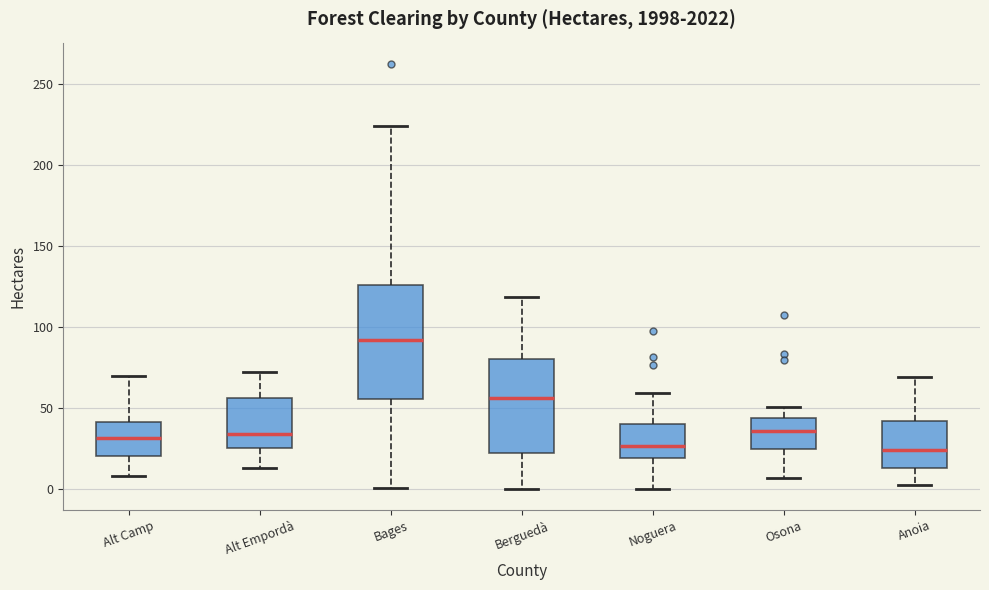

Reading left to right, transcribe this box plot: for each box, give where its median line is, the range the box spans, and where its two whiskers end, as read against the y-axis. The values are not printed on the chart, so give them approximately, as read against the axis.

Alt Camp: median 30, box 20 to 40, whiskers 10 to 70
Alt Empordà: median 35, box 25 to 55, whiskers 15 to 70
Bages: median 90, box 55 to 125, whiskers 0 to 225
Berguedà: median 55, box 20 to 80, whiskers 0 to 120
Noguera: median 25, box 20 to 40, whiskers 0 to 60
Osona: median 35, box 25 to 45, whiskers 5 to 50
Anoia: median 25, box 15 to 40, whiskers 0 to 70